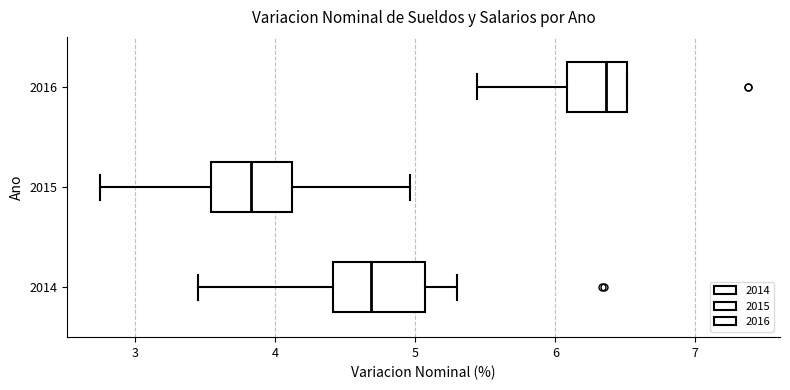

Reading bottom to top, transcribe this box plot: for each box, give where its median line is, the range the box spans, and where its two whiskers end, as read against the x-axis. The values are not printed on the chart, so give them approximately, as read against the axis.

2014: median 4.7, box 4.4 to 5.1, whiskers 3.4 to 5.3
2015: median 3.8, box 3.5 to 4.1, whiskers 2.7 to 5.0
2016: median 6.4, box 6.1 to 6.5, whiskers 5.4 to 6.5